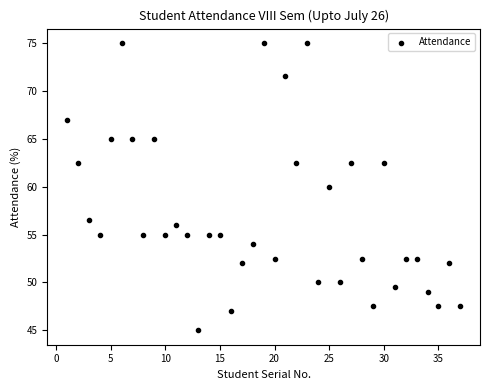

What is the range of Y values (max minus min)?

30.0